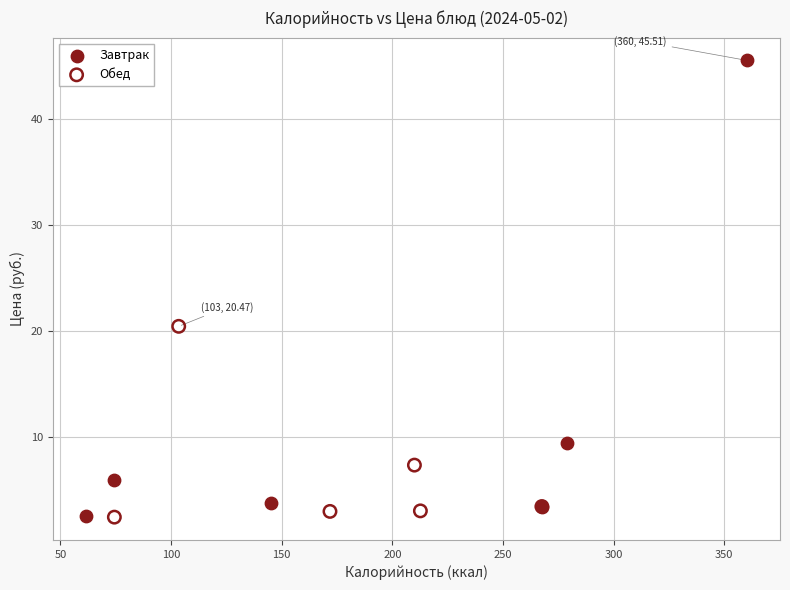

What are all the series names shown in the legend?

Завтрак, Обед